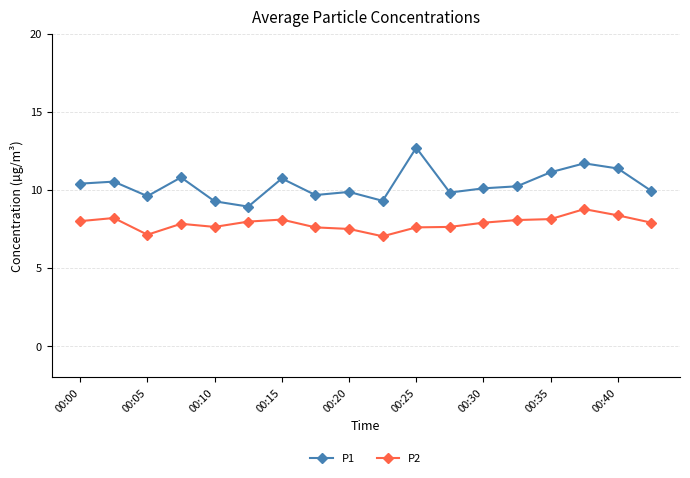

True or false: P2 and P1 intersect in this chart.

False